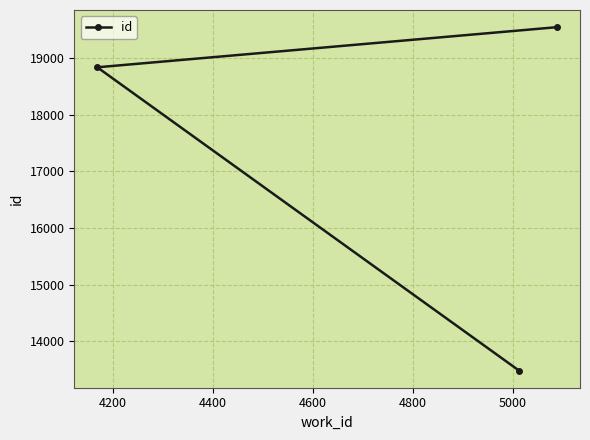

How many values are between 13482 and 19550?

3